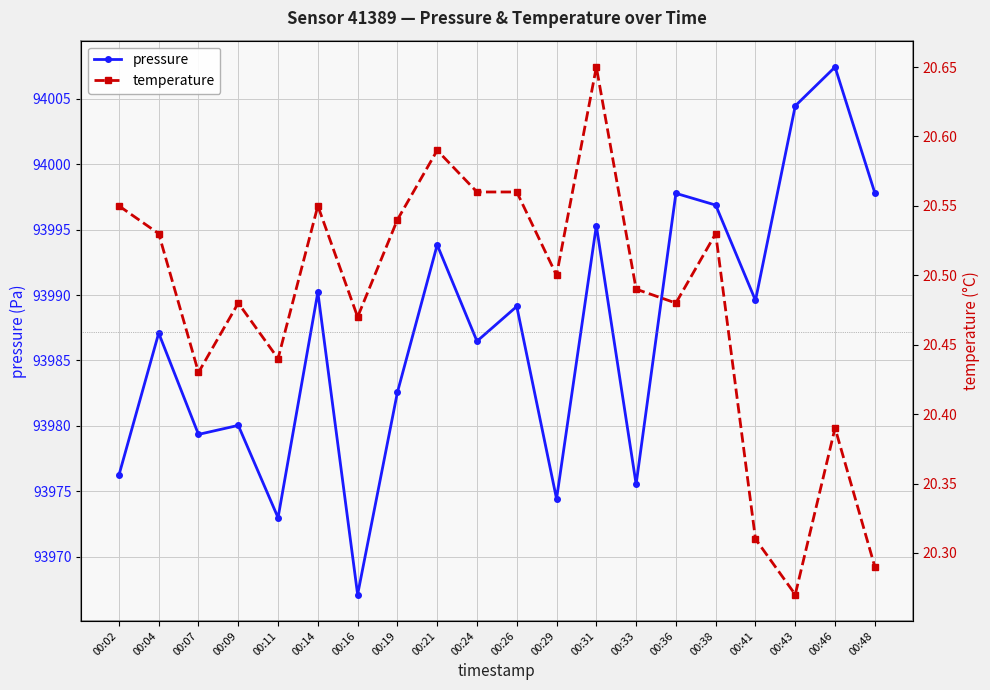

Rank the series by their average value, from lowest to highest.

temperature, pressure